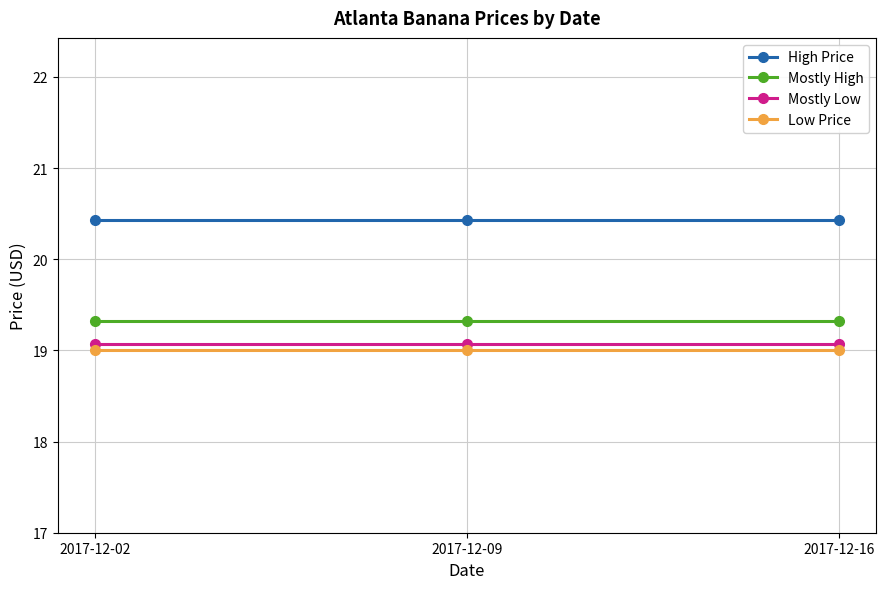

What is the value of the Mostly Low point at the 1st from the left?

19.1